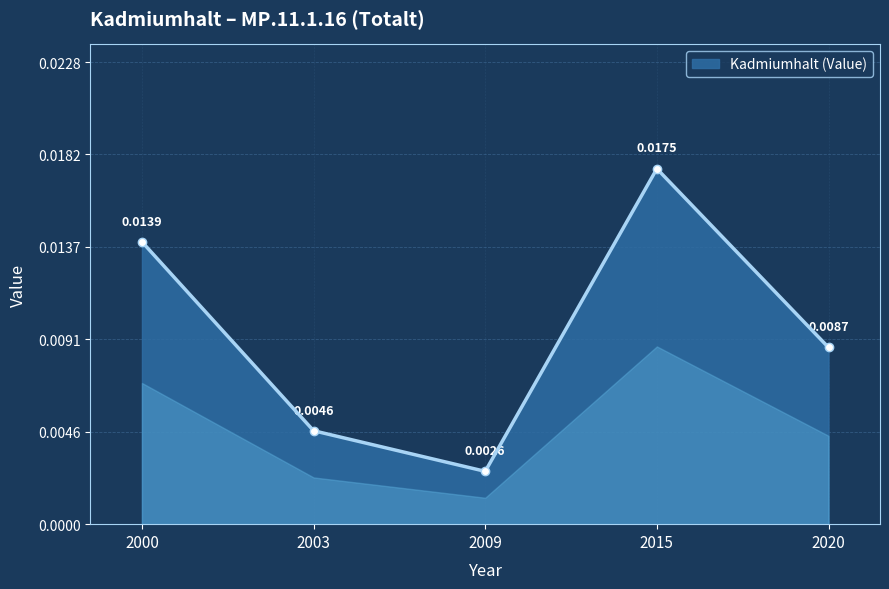

How many lines are shown in the chart?

1